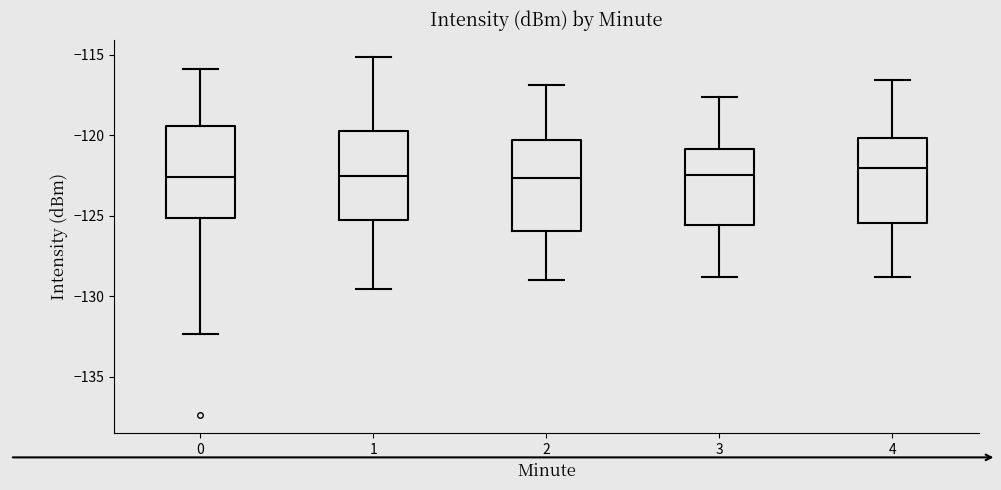

Reading left to right, read every box against the y-axis: the position of its median line, the range the box covers, and the ends of its whiskers. The values are not printed on the chart, so give them approximately, as read against the axis.

0: median -122.5, box -125.0 to -119.5, whiskers -132.5 to -116.0
1: median -122.5, box -125.5 to -119.5, whiskers -129.5 to -115.0
2: median -122.5, box -126.0 to -120.5, whiskers -129.0 to -117.0
3: median -122.5, box -125.5 to -121.0, whiskers -129.0 to -117.5
4: median -122.0, box -125.5 to -120.0, whiskers -129.0 to -116.5